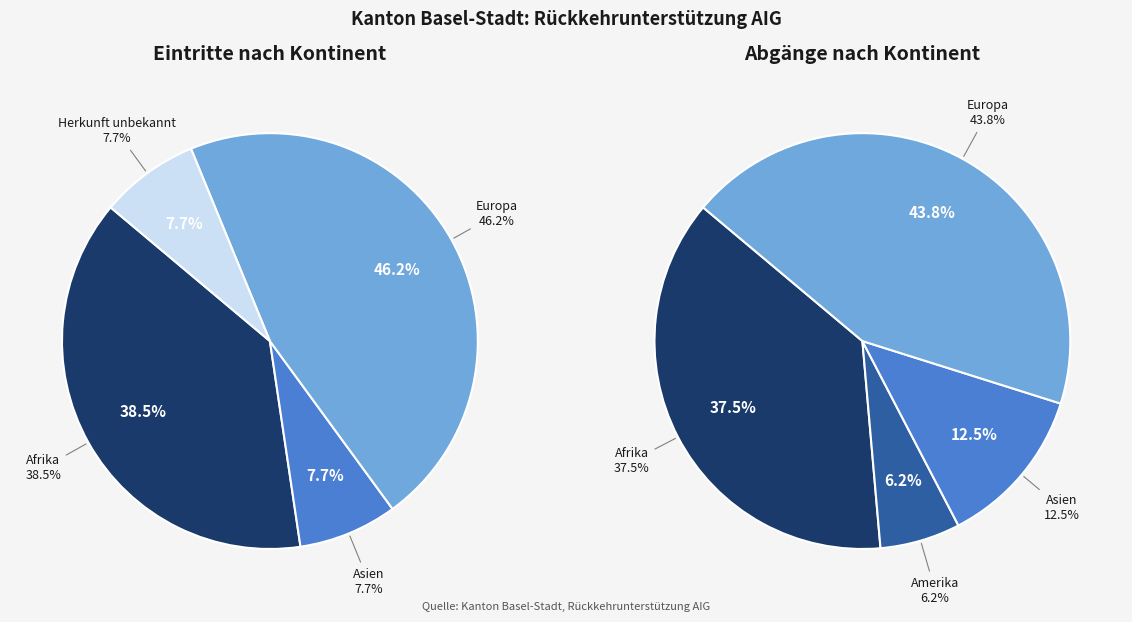

Is there any slice that represents more than half of the pie?

No